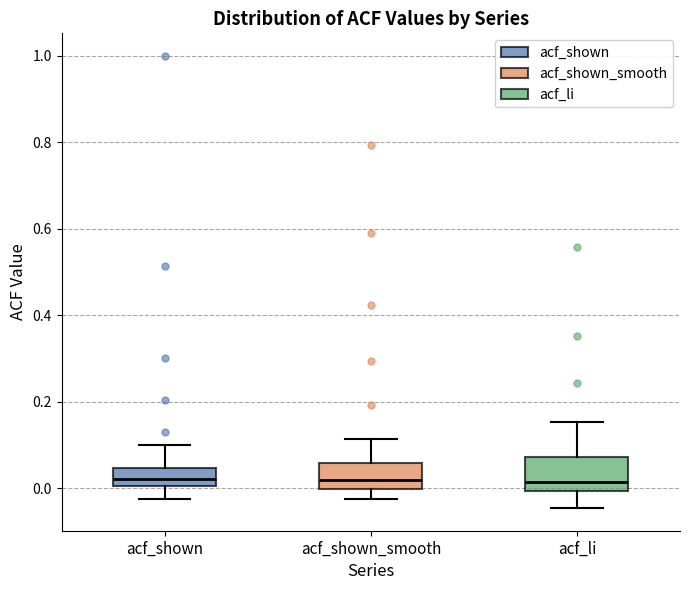

Reading left to right, transcribe this box plot: for each box, give where its median line is, the range the box spans, and where its two whiskers end, as read against the y-axis. The values are not printed on the chart, so give them approximately, as read against the axis.

acf_shown: median 0.02, box 0.00 to 0.04, whiskers -0.02 to 0.10
acf_shown_smooth: median 0.02, box 0.00 to 0.06, whiskers -0.02 to 0.12
acf_li: median 0.02, box 0.00 to 0.08, whiskers -0.04 to 0.16